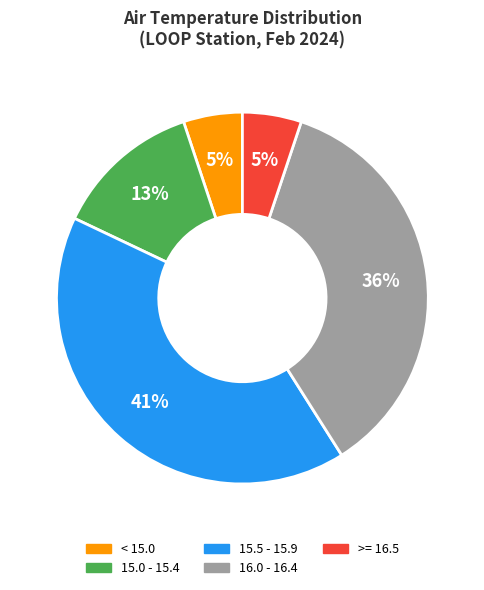

Is it true that >= 16.5 is 5% of the pie?

True